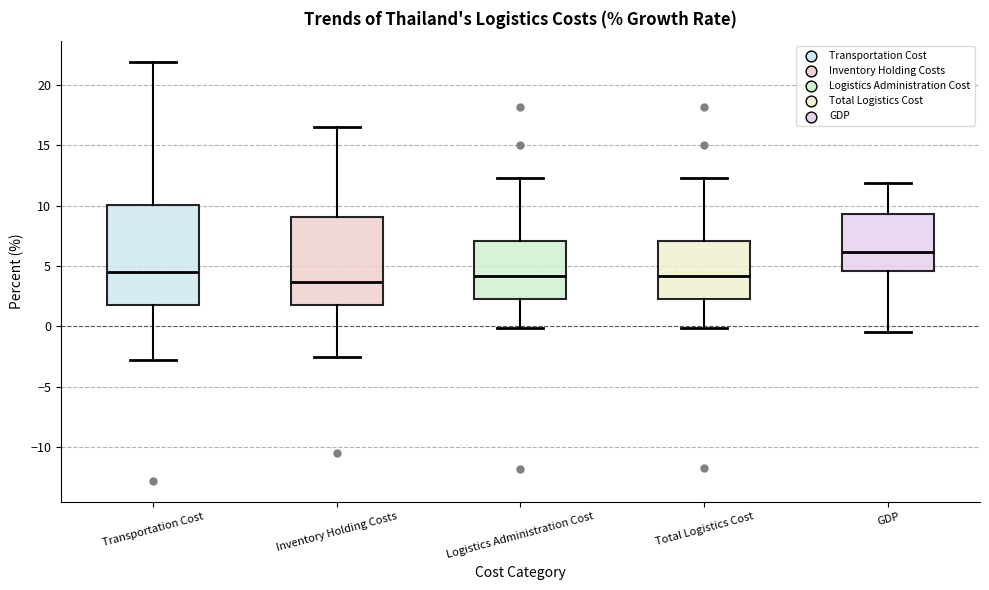

Reading left to right, read every box against the y-axis: the position of its median line, the range the box covers, and the ends of its whiskers. The values are not printed on the chart, so give them approximately, as read against the axis.

Transportation Cost: median 4.5, box 2.0 to 10.0, whiskers -3.0 to 22.0
Inventory Holding Costs: median 3.5, box 2.0 to 9.0, whiskers -2.5 to 16.5
Logistics Administration Cost: median 4.0, box 2.5 to 7.0, whiskers 0.0 to 12.5
Total Logistics Cost: median 4.0, box 2.0 to 7.0, whiskers 0.0 to 12.5
GDP: median 6.0, box 4.5 to 9.5, whiskers -0.5 to 12.0